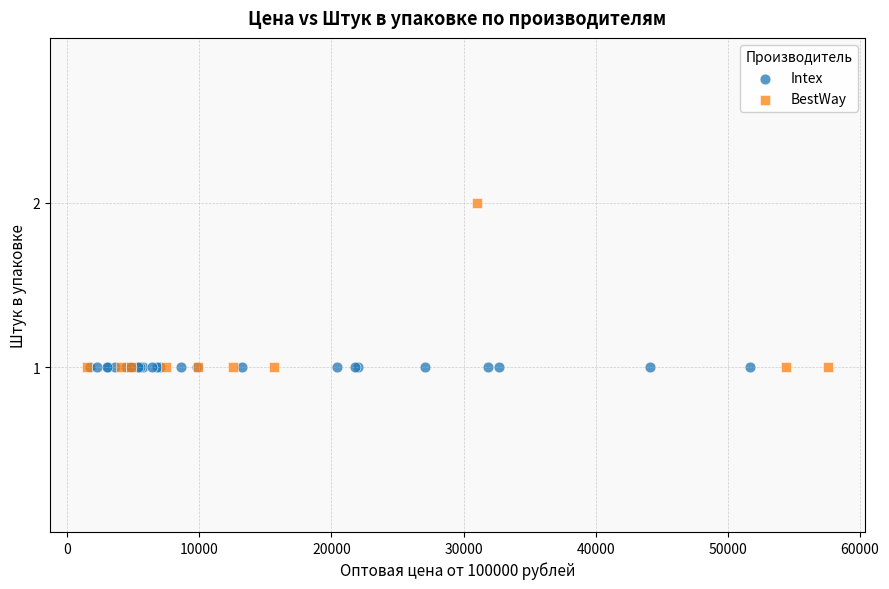

Which series contains the highest Y value?

BestWay